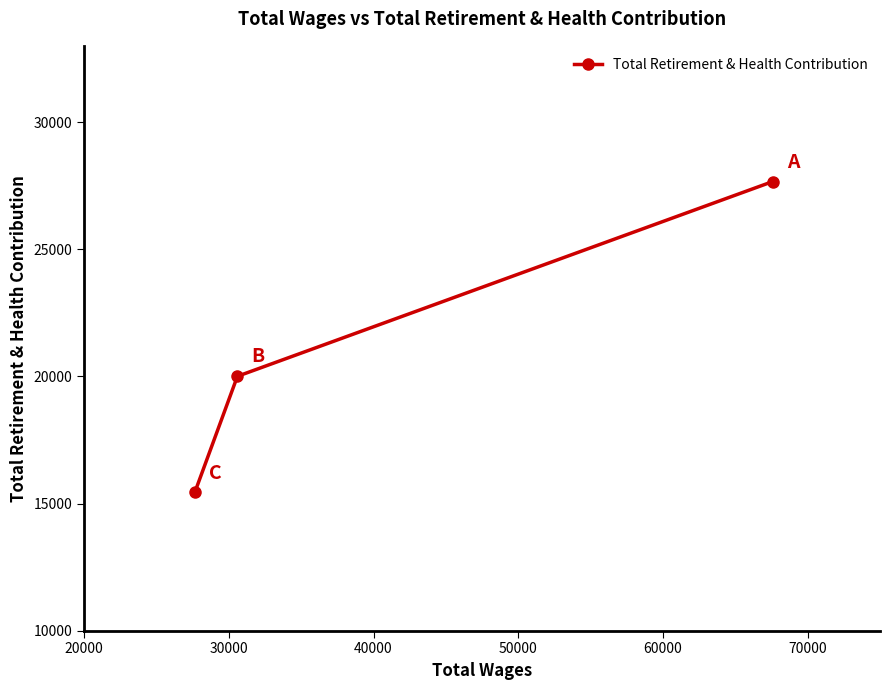

What is the value of the 1st point from the left?

15436